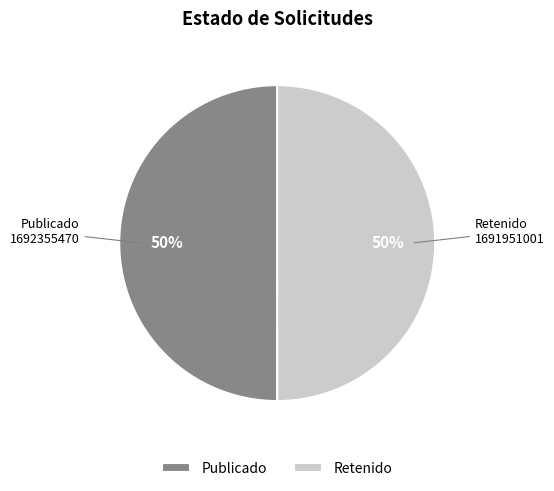

To the nearest percent, what percentage of the pie is Retenido?

50%